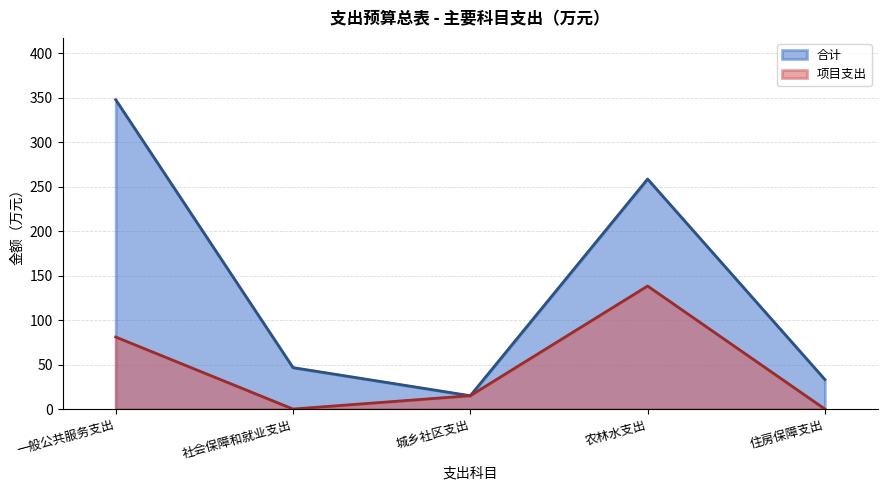

Rank the series at 住房保障支出 from highest to lowest value.

合计, 项目支出